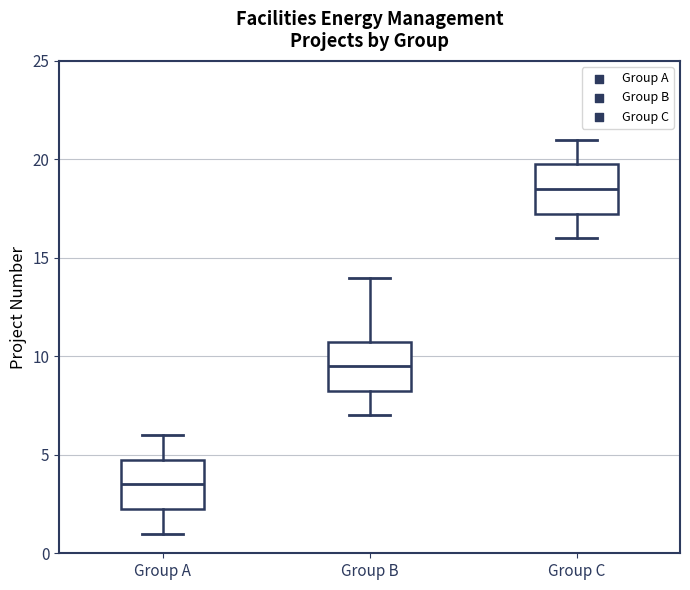

Reading left to right, transcribe this box plot: for each box, give where its median line is, the range the box spans, and where its two whiskers end, as read against the y-axis. The values are not printed on the chart, so give them approximately, as read against the axis.

Group A: median 3.5, box 2.5 to 5.0, whiskers 1.0 to 6.0
Group B: median 9.5, box 8.5 to 11.0, whiskers 7.0 to 14.0
Group C: median 18.5, box 17.5 to 20.0, whiskers 16.0 to 21.0